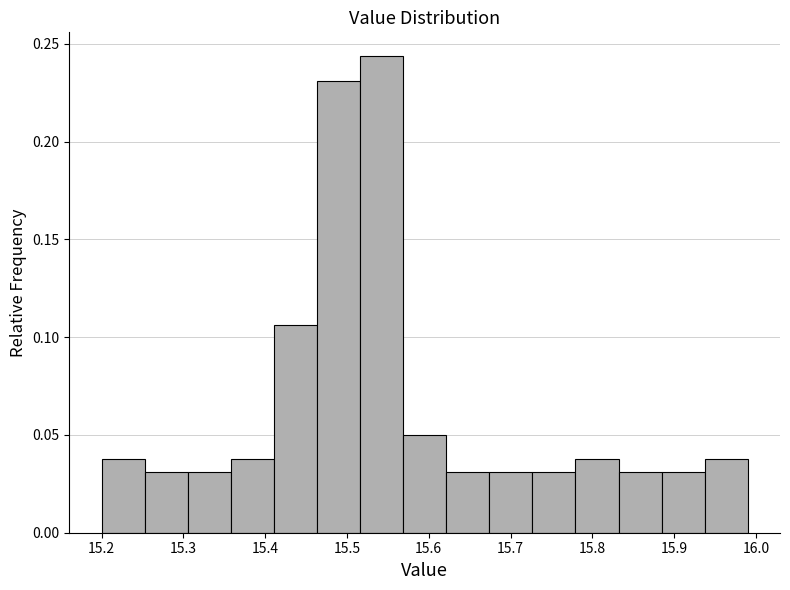

What is the height of the bar covering 15.25 to 15.31 on the x-axis? Neither the bar edges nor the heights are printed on the chart, so give them approximately, as read against the axes.

0.030